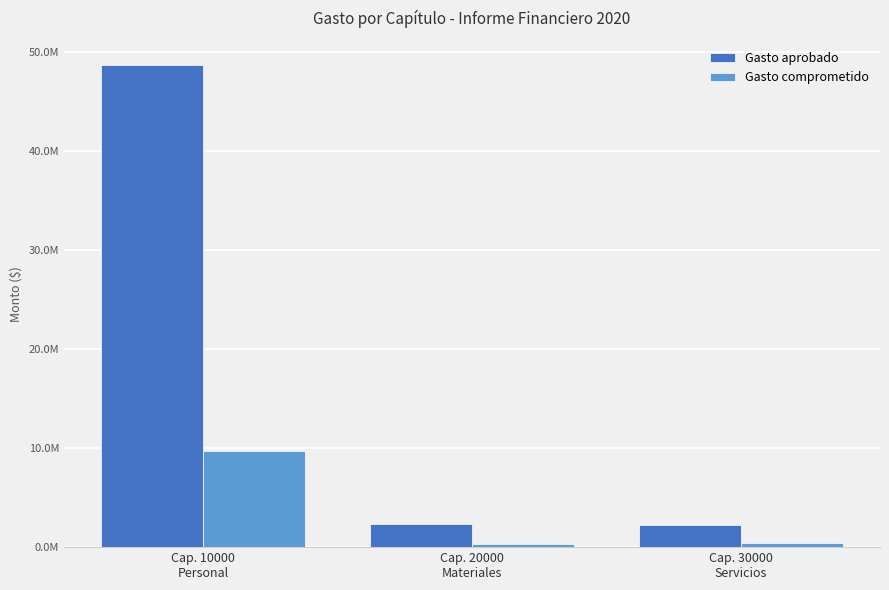

At which label does Gasto aprobado first exceed 2335407?

Cap. 10000
Personal